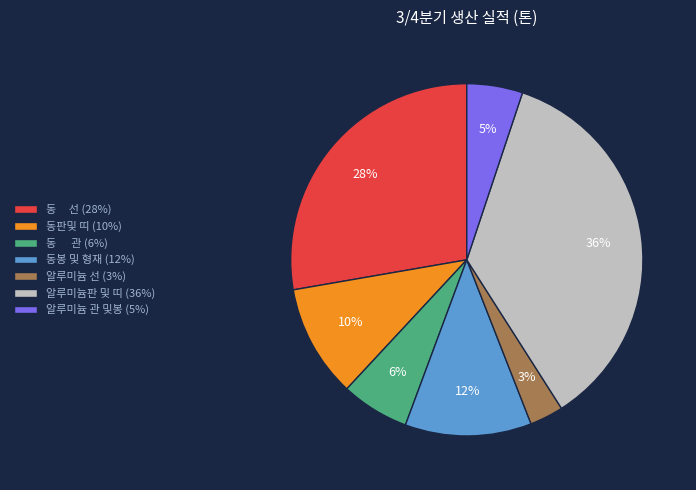

Is there a majority slice in this chart?

No